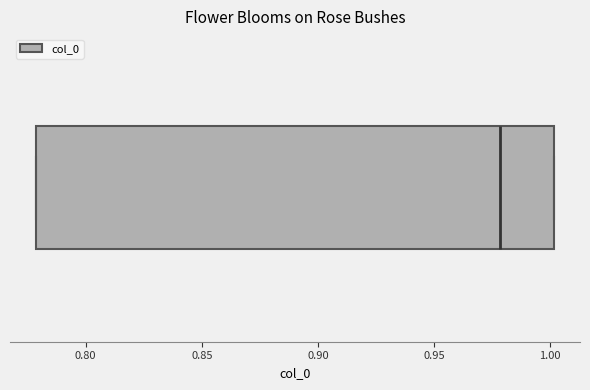

Read this box plot against the x-axis: the position of the median line, the range covered by the box, and the ends of both whiskers. The values are not printed on the chart, so give them approximately, as read against the axis.

median 0.98, box 0.78 to 1.00, whiskers 0.78 to 1.00